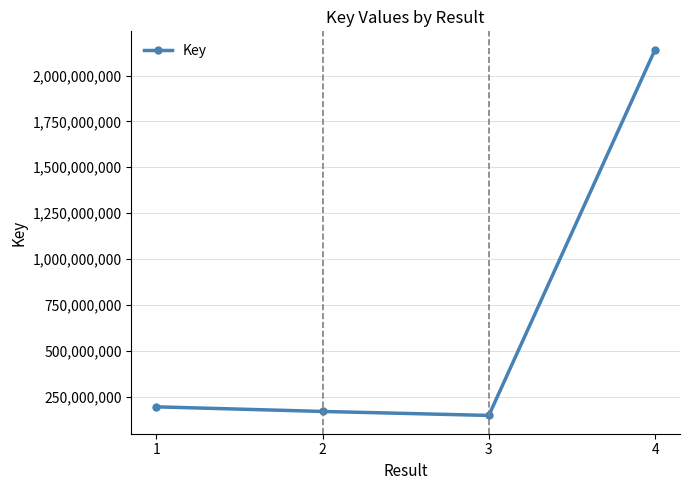

Is it true that the value at 4 is 2141338052?

True